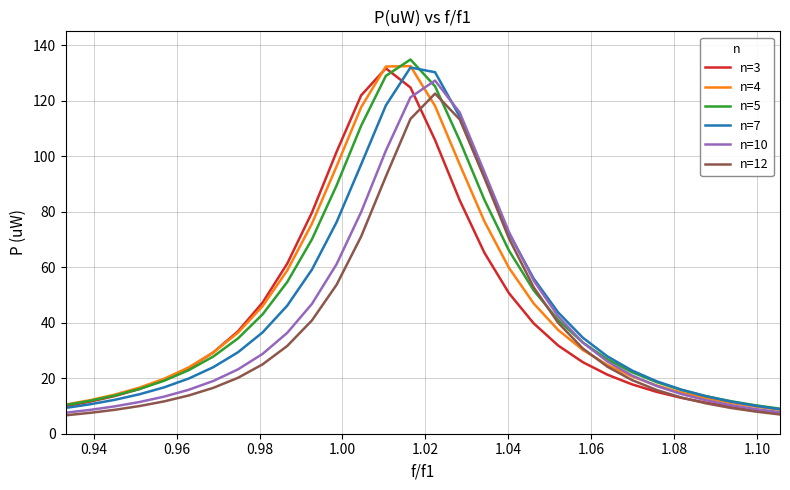

What is the lowest value of the n=4 series?

8.6